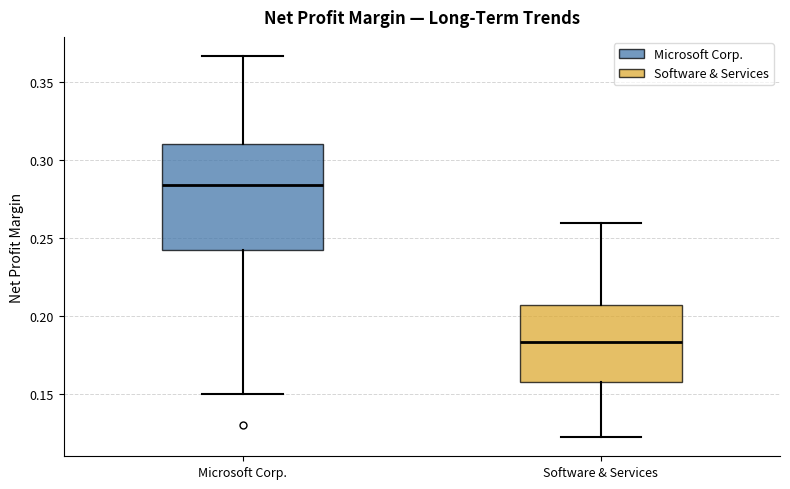

Where does the median line of the box for Microsoft Corp. sit on the y-axis? The values are not printed on the chart, so give them approximately, as read against the axis.

0.285